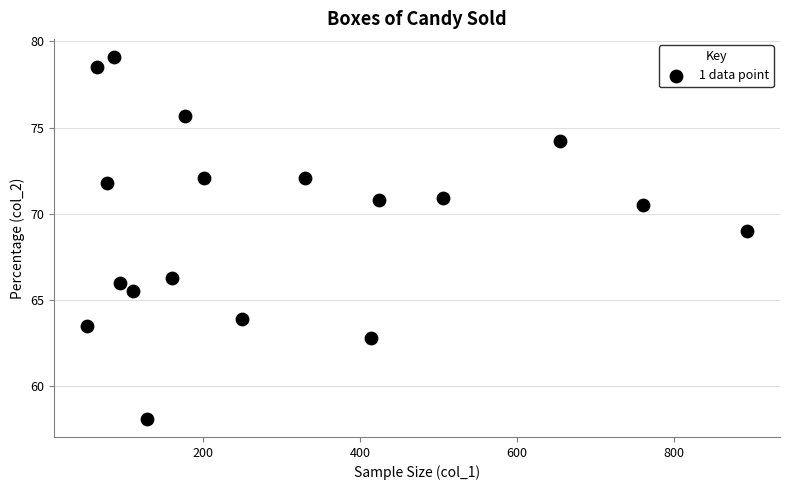

What is the range of X values (max minus min)?

841.0